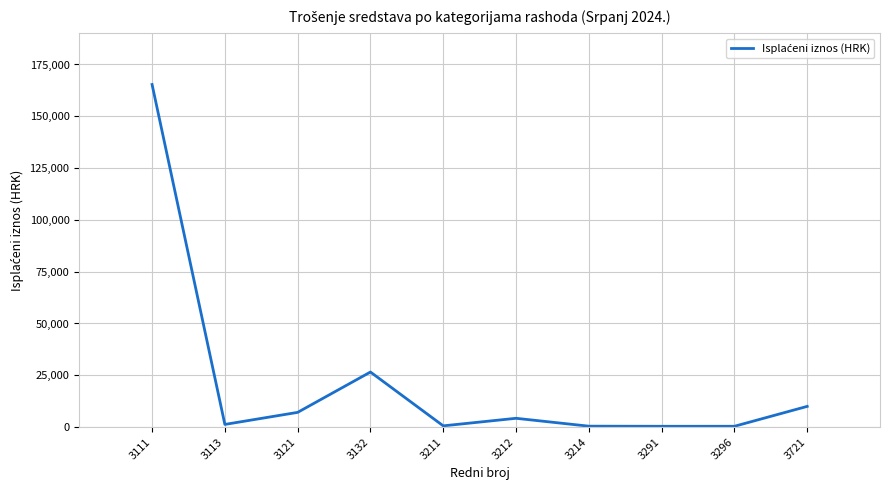

What is the difference between the maximum and minimum values?

164972.2